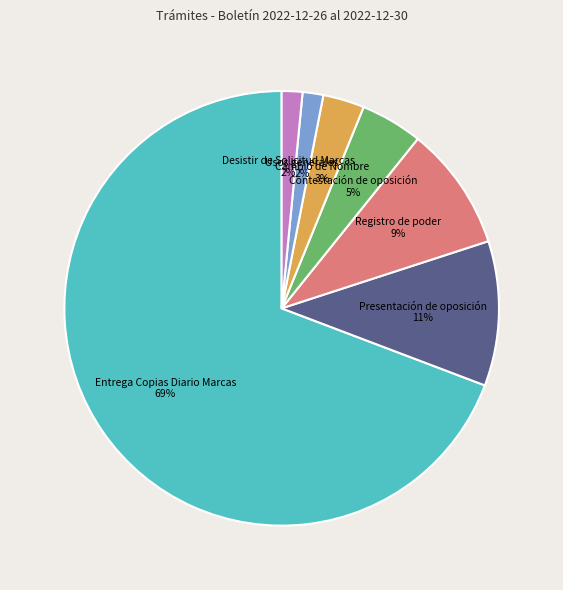

Does Entrega Copias Diario Marcas account for over 50% of the chart?

Yes